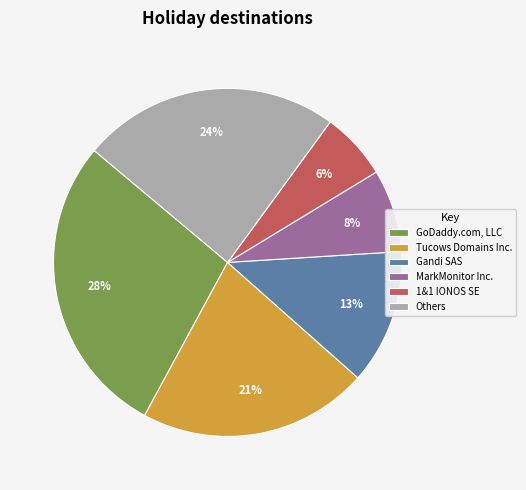

Is it true that Tucows Domains Inc. is 21% of the pie?

True